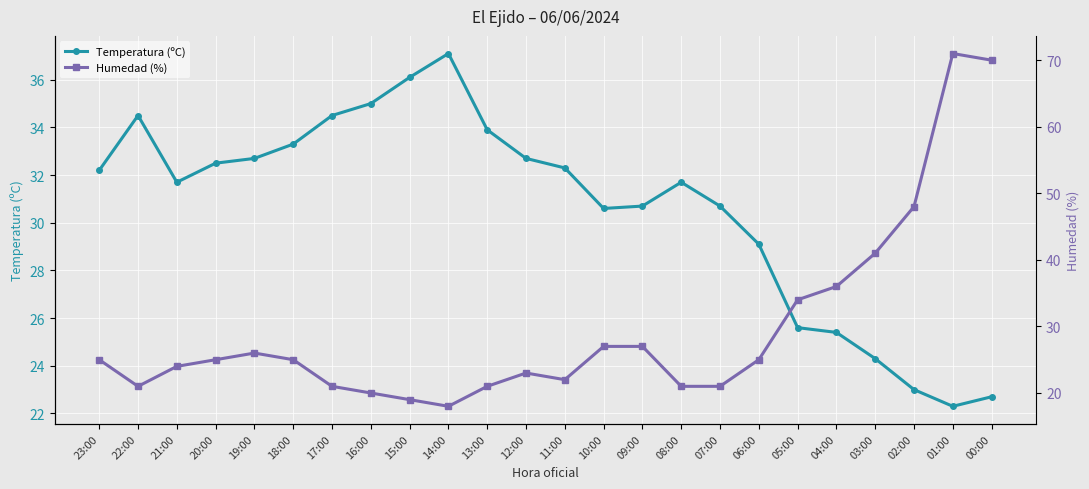

Is it true that Humedad (%) equals 34.0 at 05:00?

True